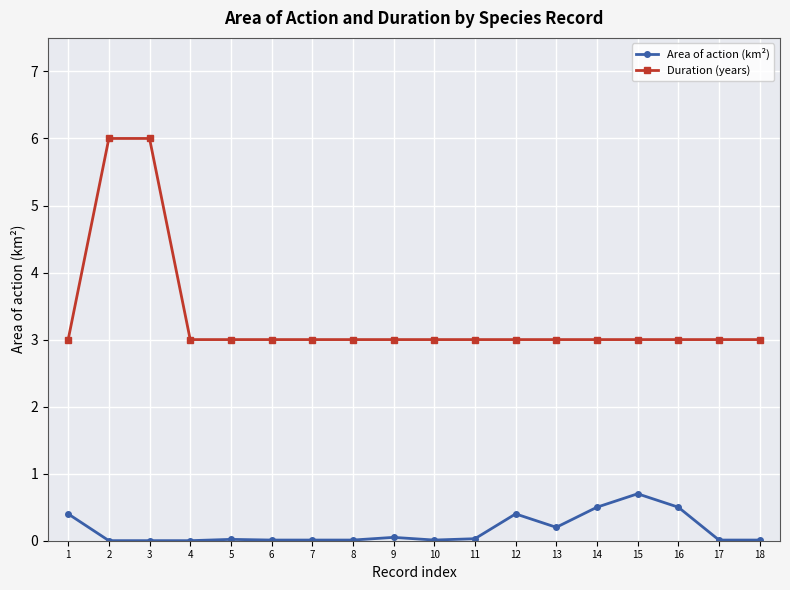

The Duration (years) series shows 3.0 at 17. True or false?

True